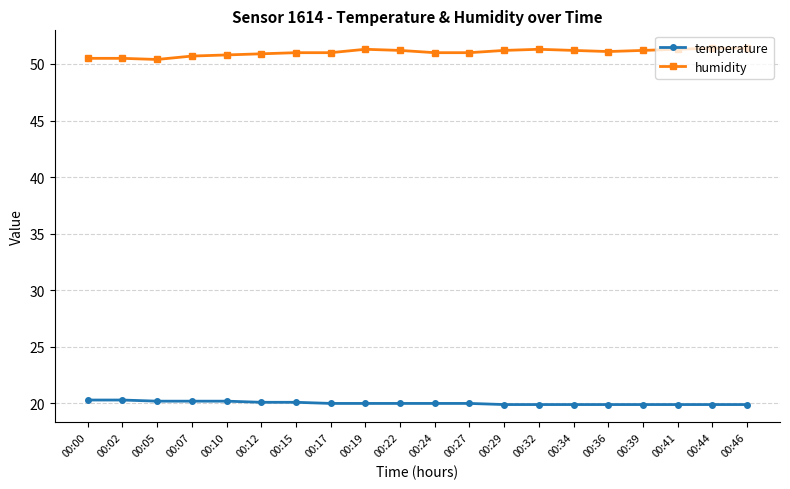

What is the approximate value of humidity at 00:32?

51.3